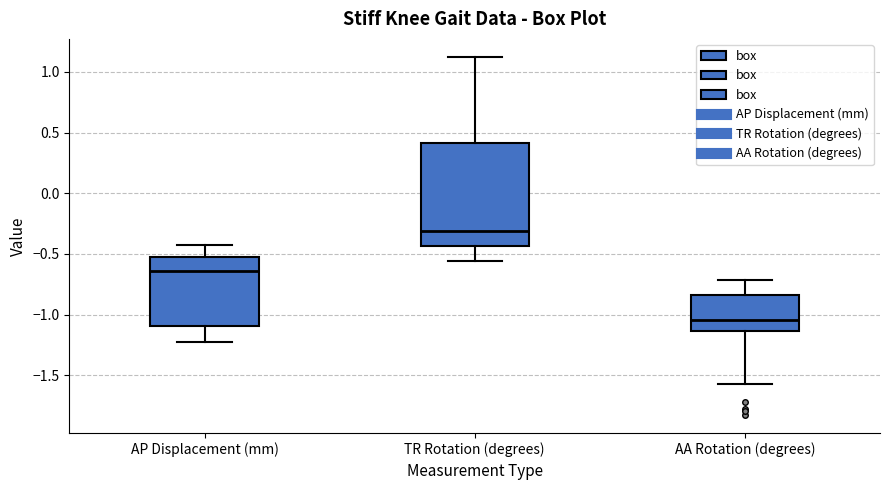

Which box's median line is the lowest?

AA Rotation (degrees)